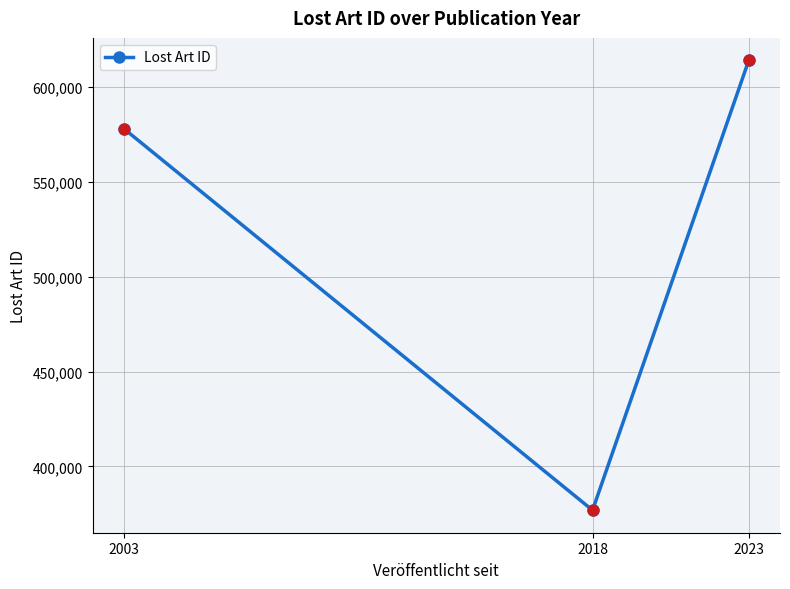

Which has a higher value, 2003 or 2023?

2023